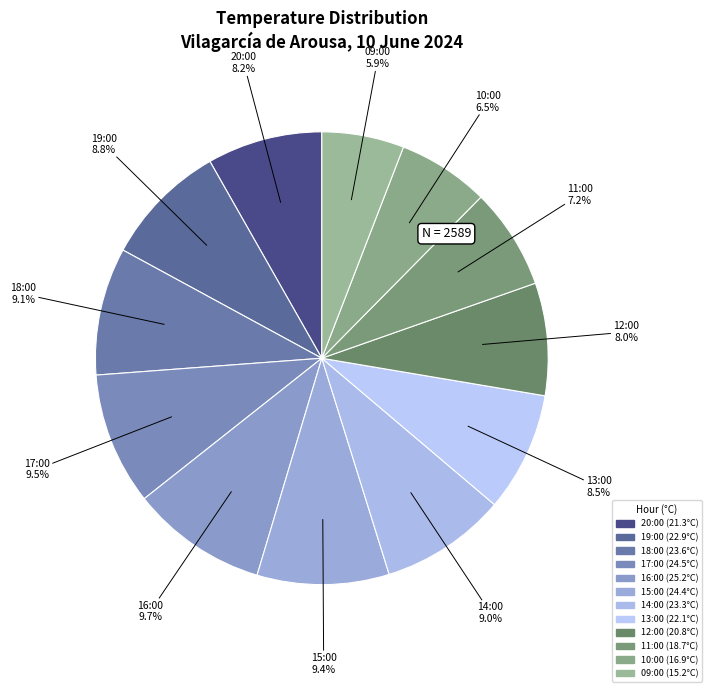

How many slices are in this pie chart?

12